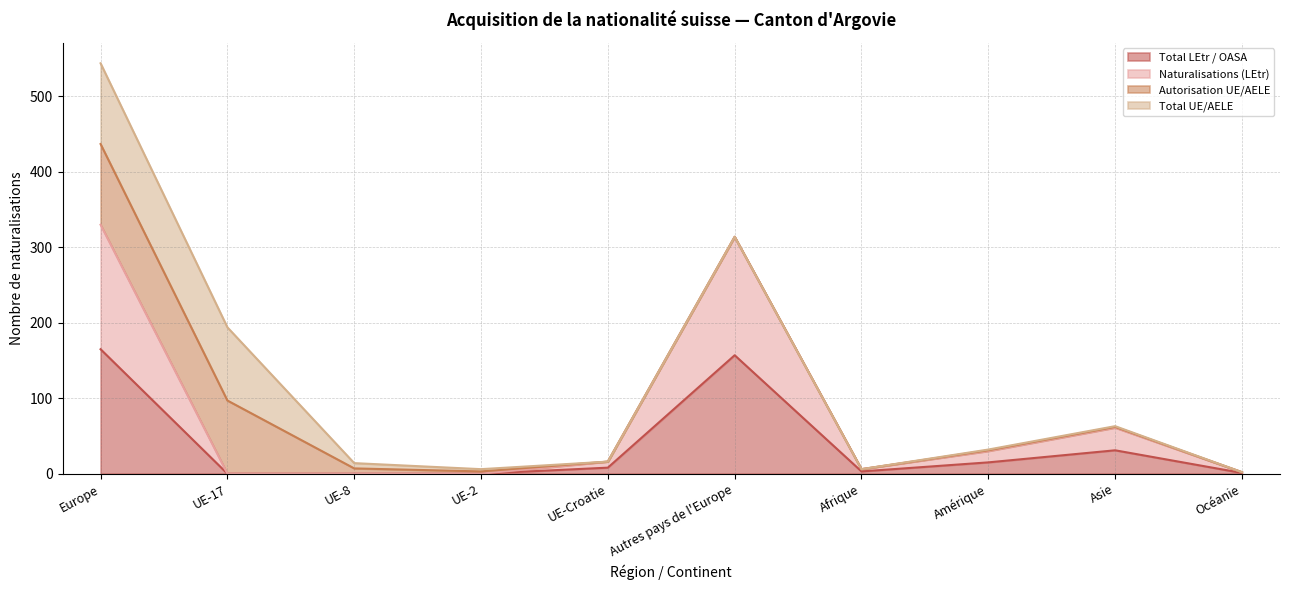

At which label does Total LEtr / OASA reach its minimum?

UE-17